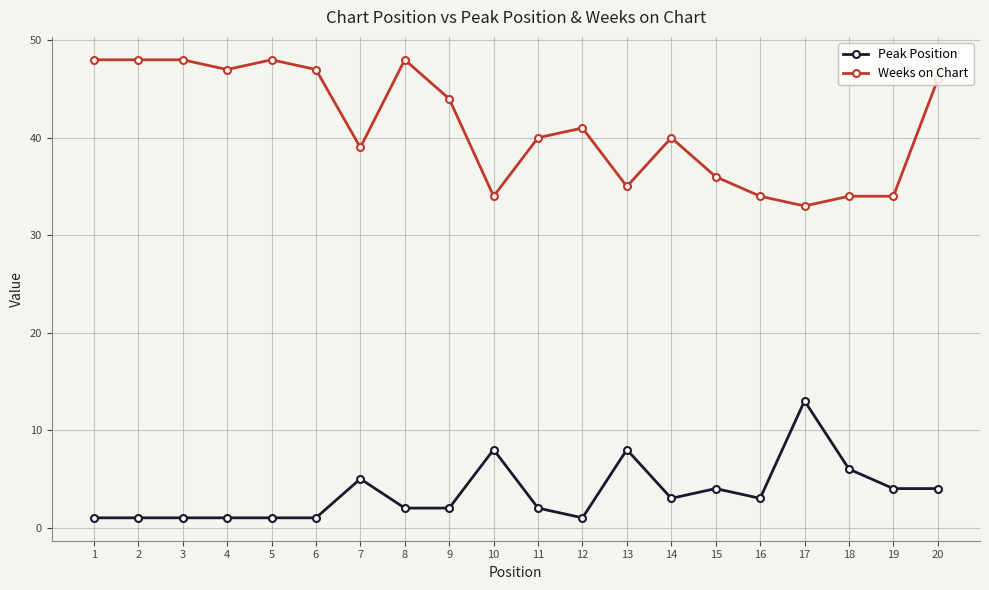

What is the difference between the second highest and minimum values in the Weeks on Chart series?

15